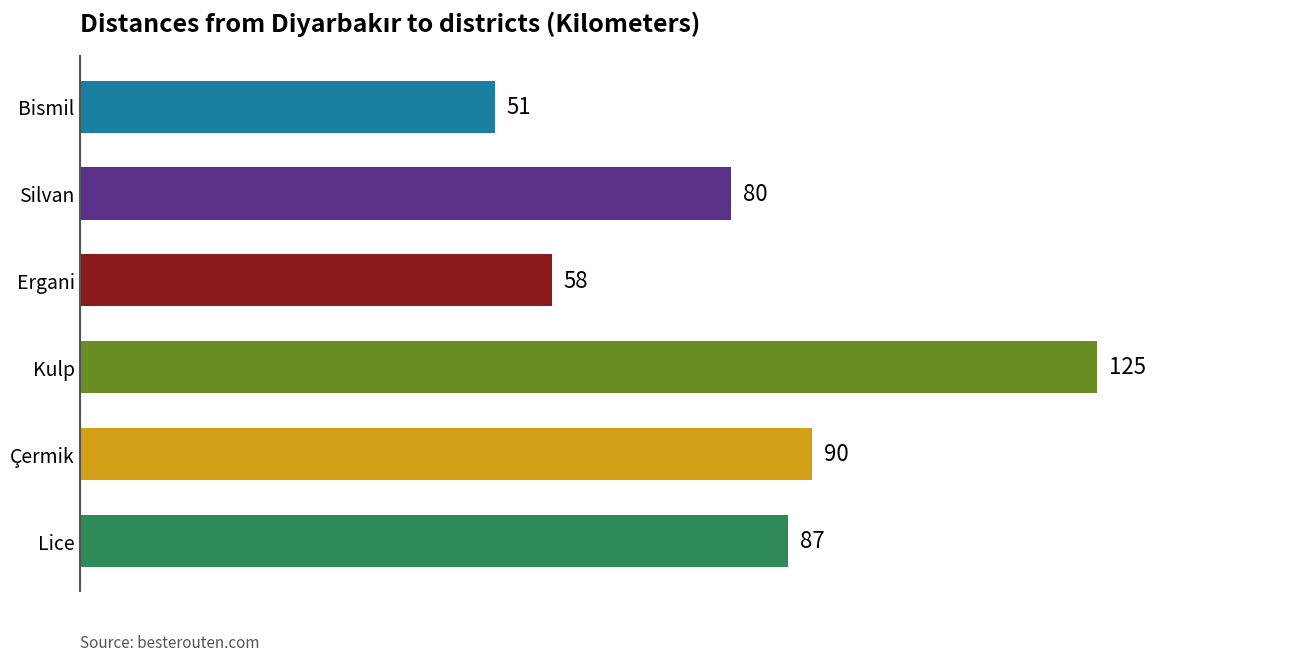

What is the sum of all values?

491